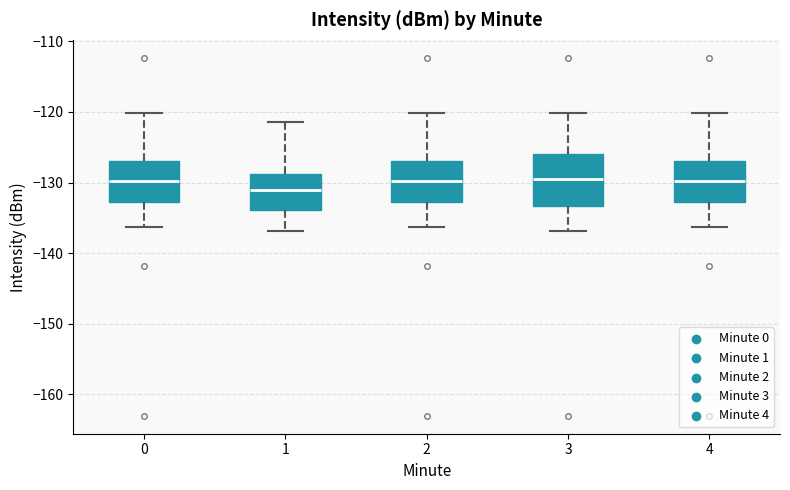

Which box has the lowest median line?

1